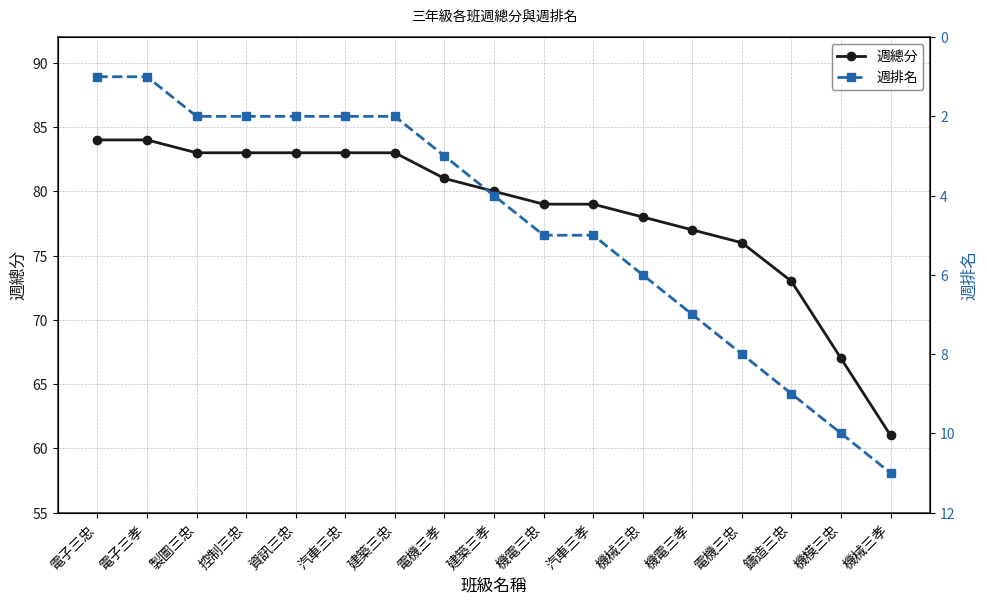

At which label does 週總分 reach its minimum?

機械三孝